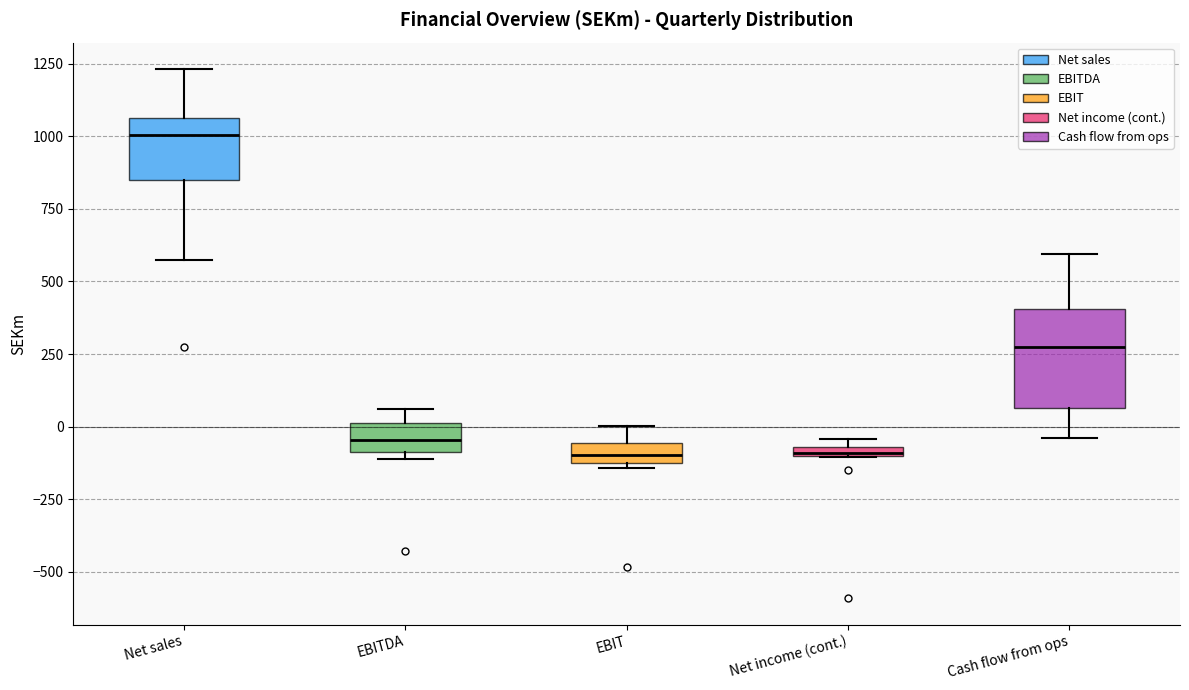

Which box's median line is the highest?

Net sales